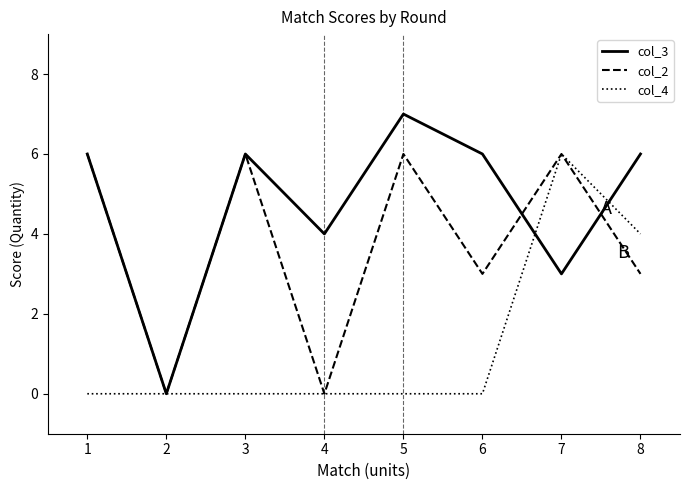

What is the average value of the col_2 series?

4